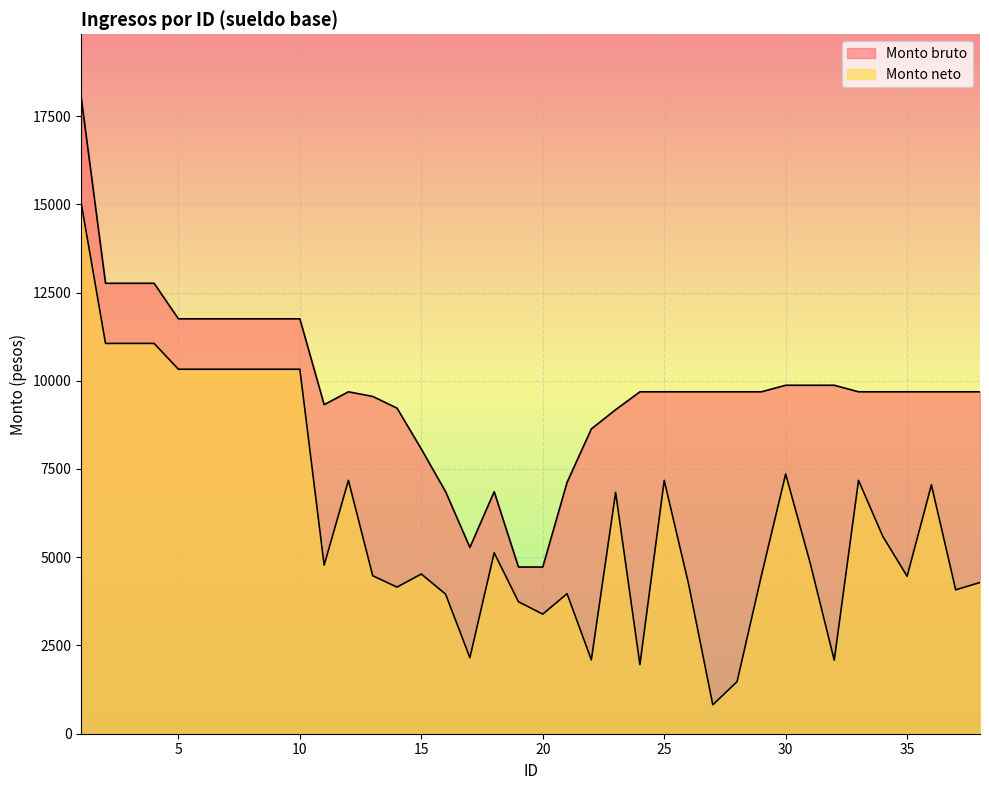

What is the highest value of the Monto neto series?

15029.4